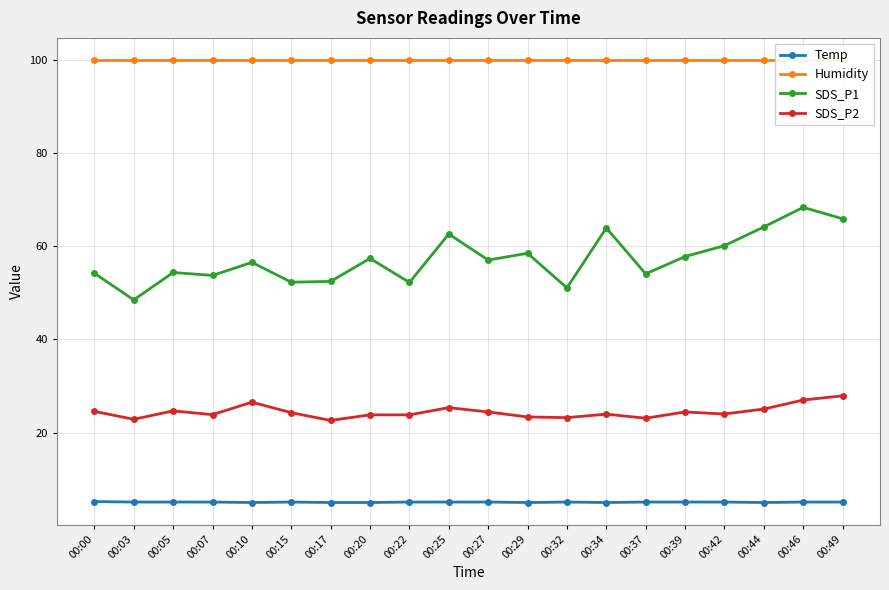

What is the approximate value of Humidity at 00:49?

99.9